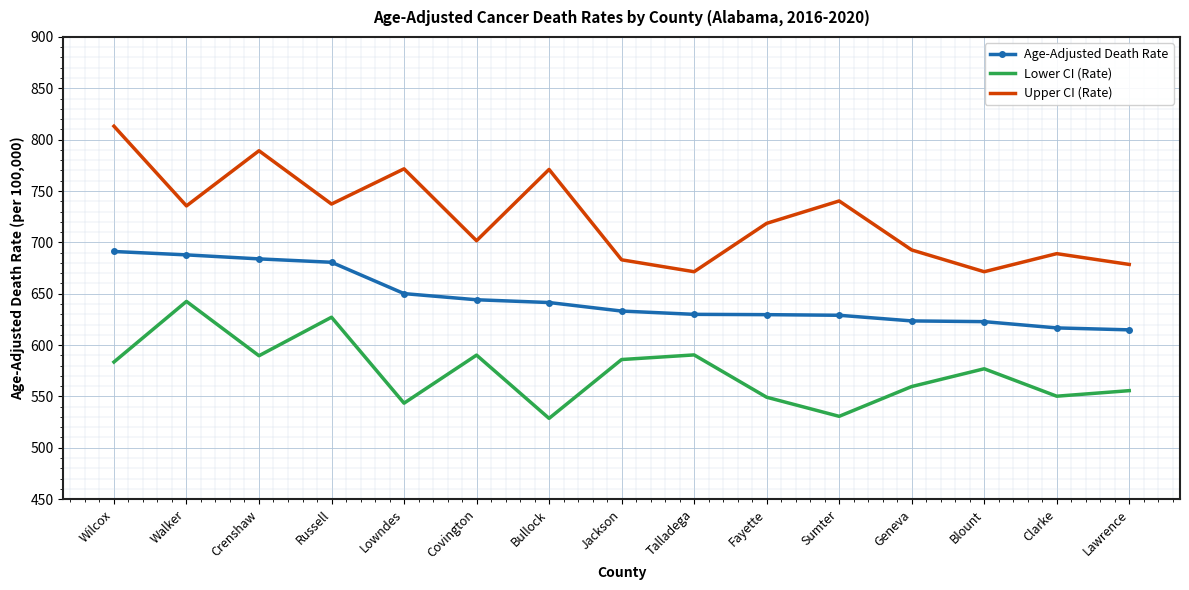

Read the Lower CI (Rate) value at Crenshaw.

589.6